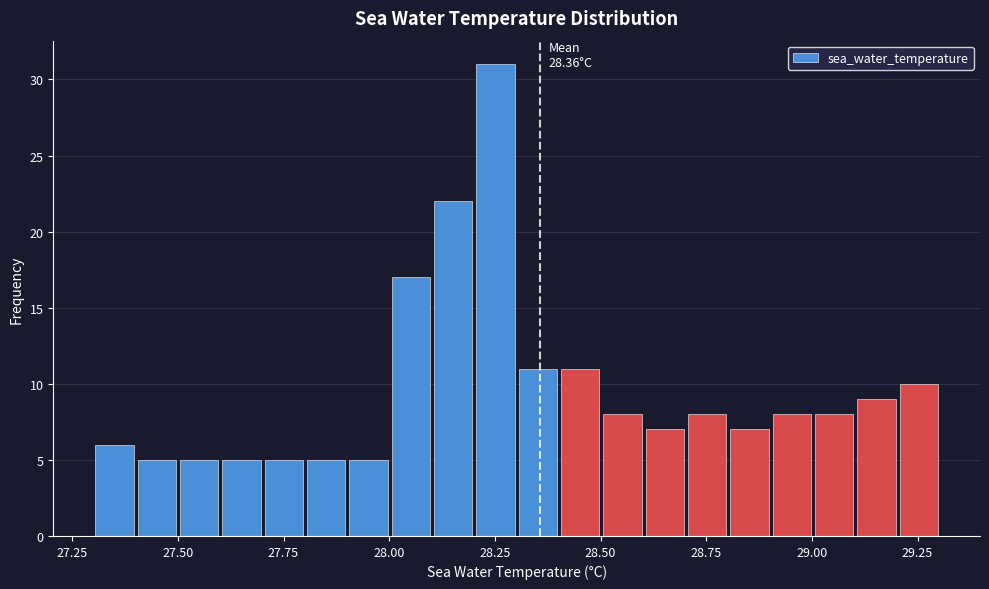

Read against the x-axis, roughly where is the centre of the tallest bar?

28.25